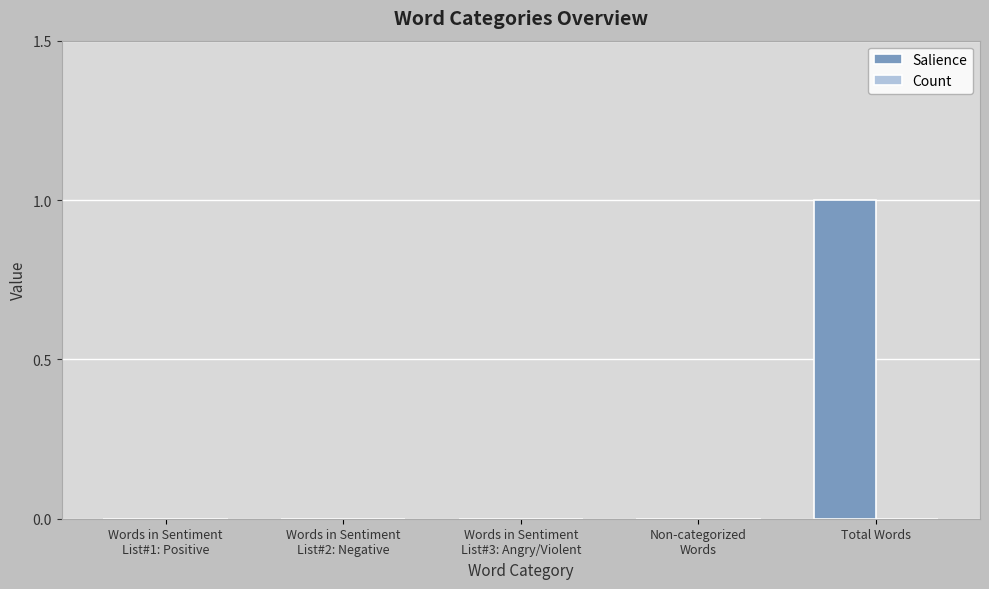

True or false: the data shows 1 at Total Words.

True